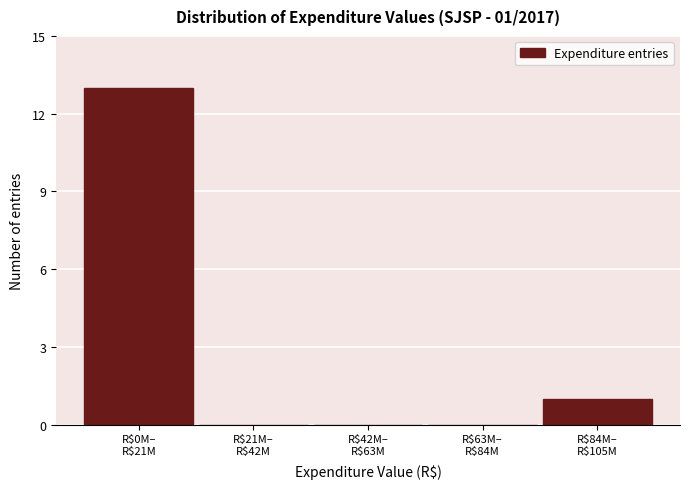

What is the greatest value displayed?

13